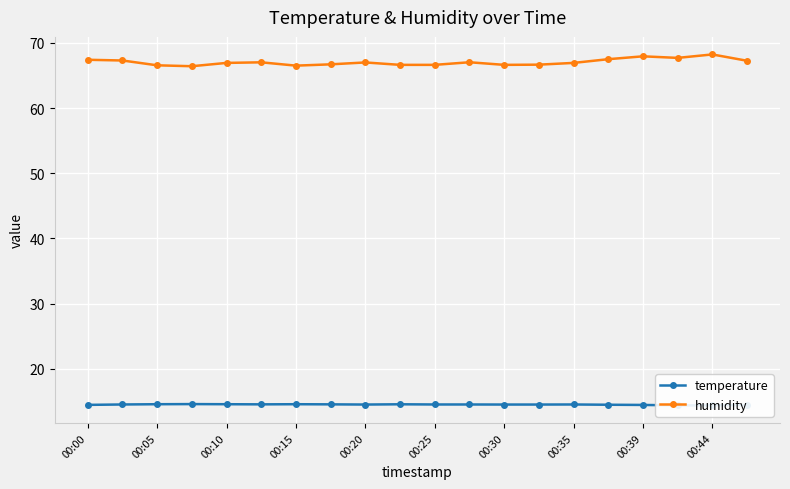

Reading right to left, list all the values displayed in this chart.

temperature: 14.4	14.4	14.4	14.4	14.5	14.5	14.5	14.5	14.5	14.5	14.5	14.5	14.5	14.5	14.5	14.5	14.6	14.5	14.5	14.4
humidity: 67.3	68.2	67.7	68.0	67.5	66.9	66.7	66.6	67.0	66.6	66.6	67.0	66.7	66.5	67.0	66.9	66.4	66.6	67.3	67.4